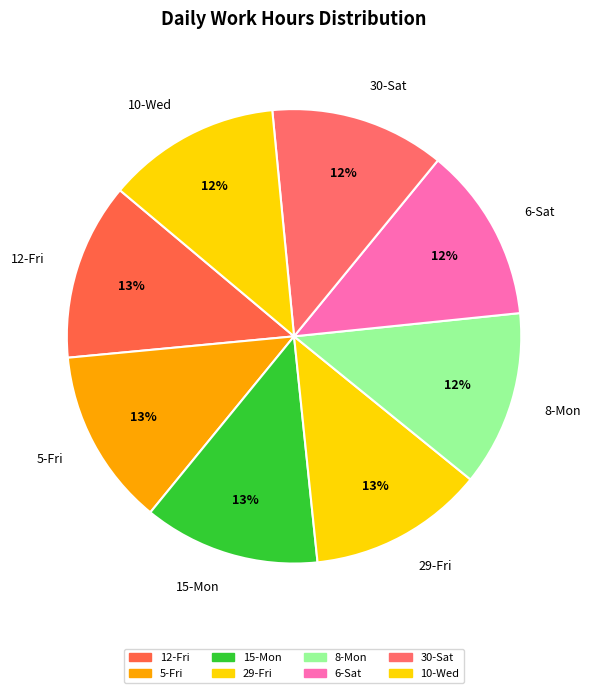

To the nearest percent, what portion does 15-Mon represent?

13%